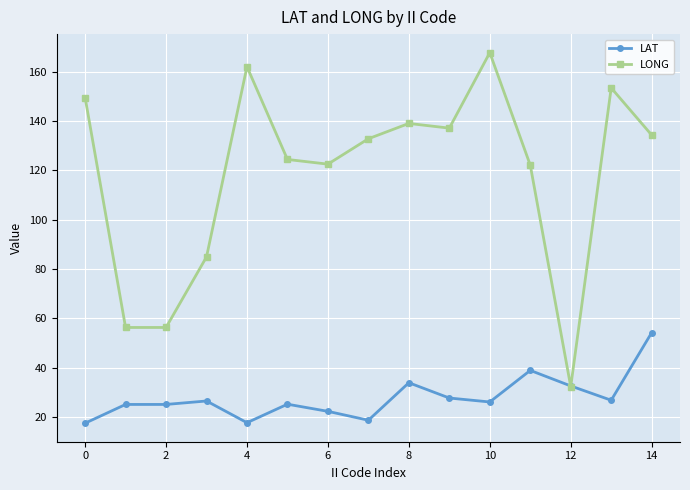

True or false: LONG has more than 1 interior local peaks.

True